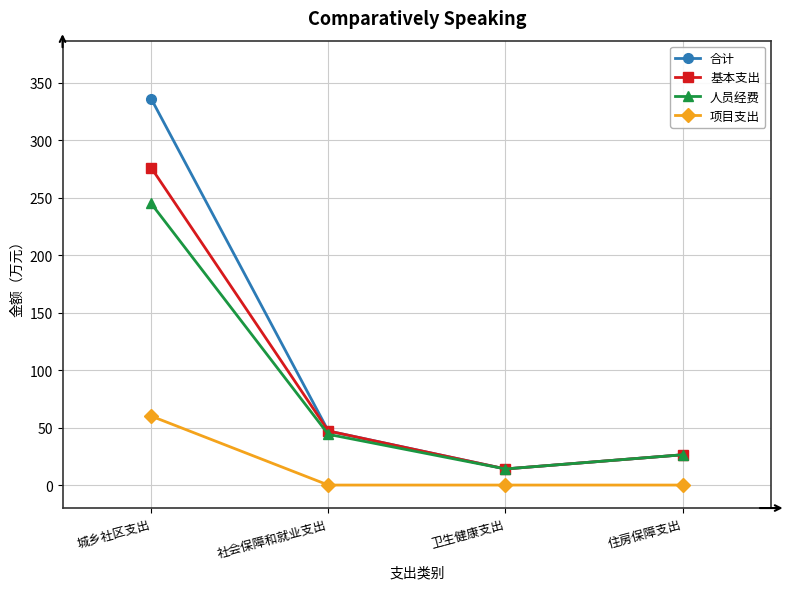

What is the difference between the 合计 values at 城乡社区支出 and 住房保障支出?

309.8